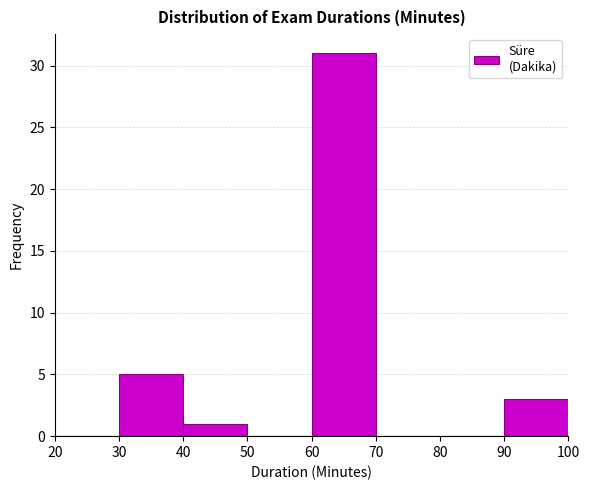

Reading left to right, list every bar in this chart as the range it spans on the x-axis followed by its height. The values are not printed on the chart, so give them approximately, as read against the axis.

20 to 30: 0
30 to 40: 5
40 to 50: 1
50 to 60: 0
60 to 70: 31
70 to 80: 0
80 to 90: 0
90 to 100: 3